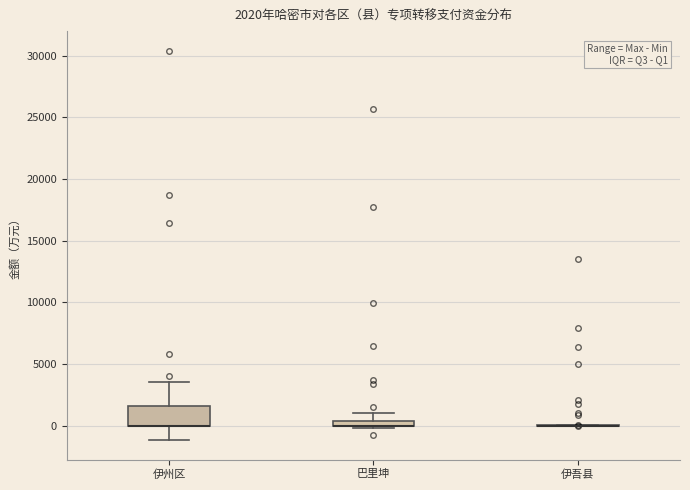

Comparing the boxes themselves (not the whiskers), which one is the tallest?

伊州区